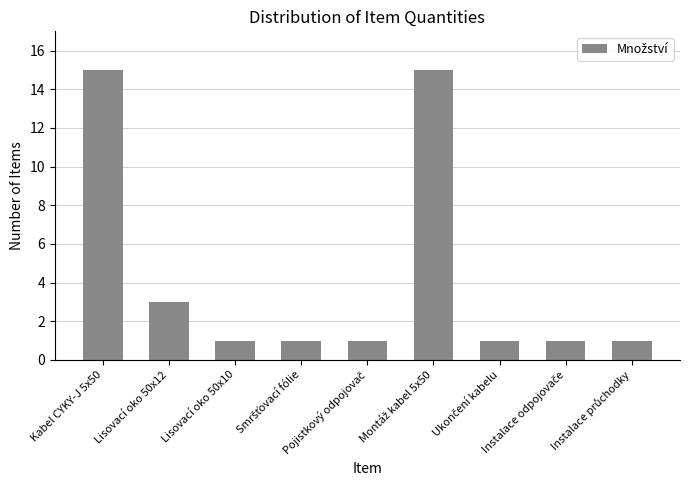

What is the label of the 2nd bar from the left?

Lisovací oko 50x12